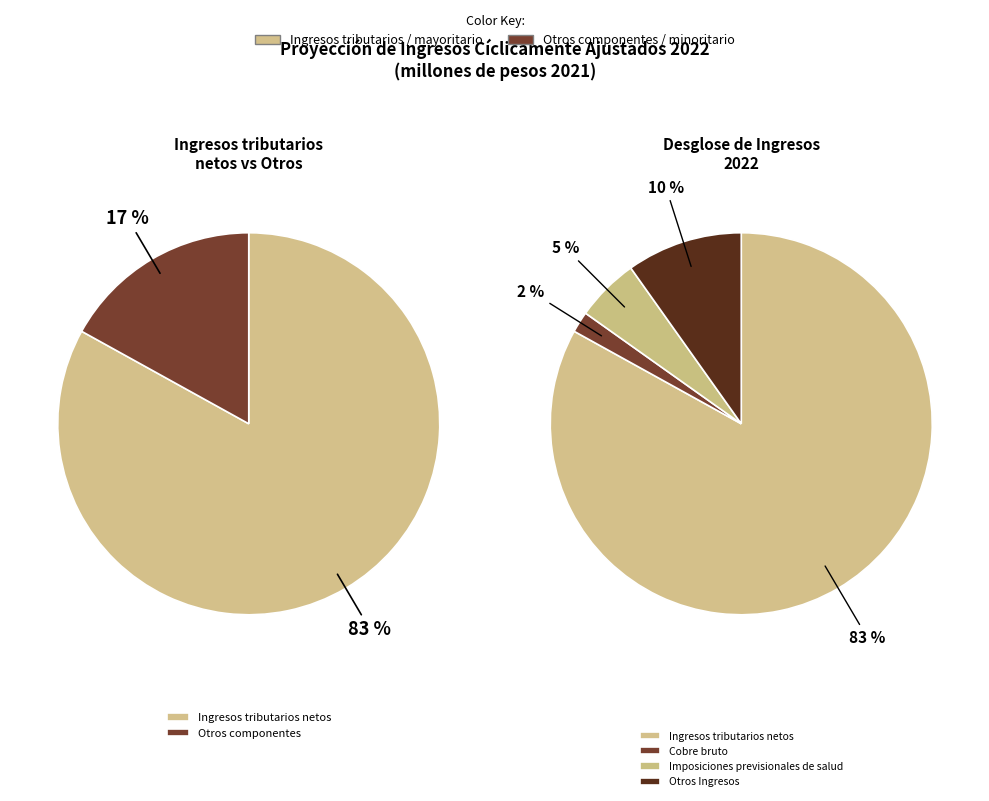

To the nearest percent, what is the difference between the largest and smallest slice percentages?

81%